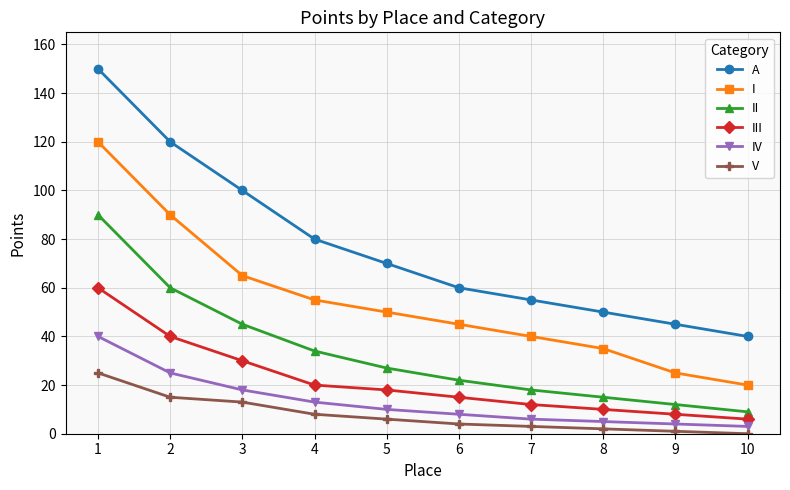

Reading left to right, what are all the values shown in this chart?

A: 1=150	2=120	3=100	4=80	5=70	6=60	7=55	8=50	9=45	10=40
I: 1=120	2=90	3=65	4=55	5=50	6=45	7=40	8=35	9=25	10=20
II: 1=90	2=60	3=45	4=34	5=27	6=22	7=18	8=15	9=12	10=9
III: 1=60	2=40	3=30	4=20	5=18	6=15	7=12	8=10	9=8	10=6
IV: 1=40	2=25	3=18	4=13	5=10	6=8	7=6	8=5	9=4	10=3
V: 1=25	2=15	3=13	4=8	5=6	6=4	7=3	8=2	9=1	10=0